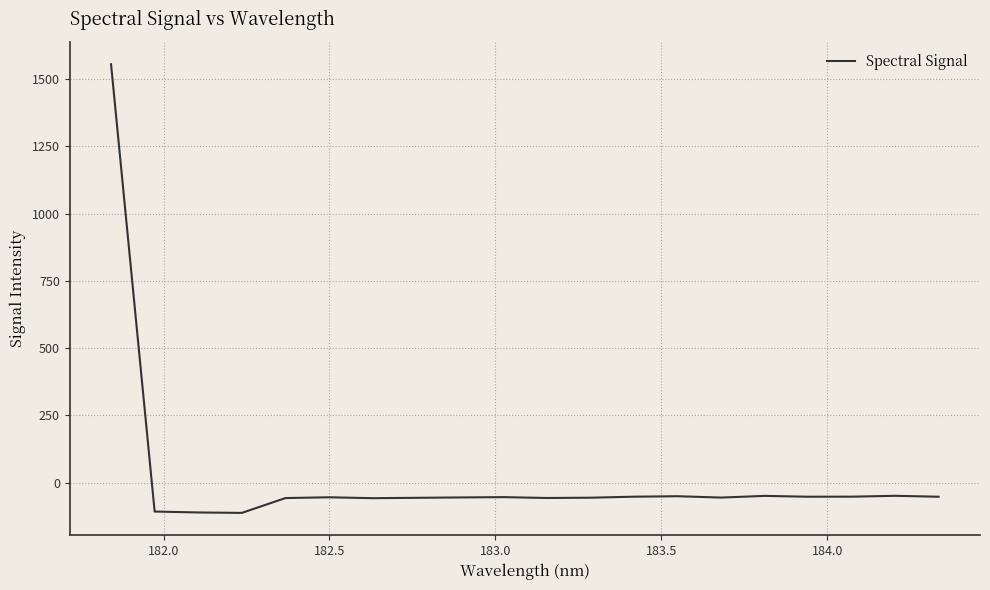

Does the chart have visible grid lines?

Yes